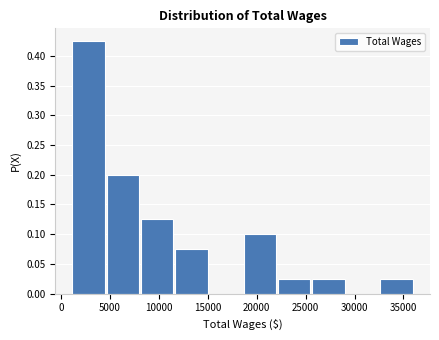

Which range on the x-axis has the tallest bar?

1000 to 4500